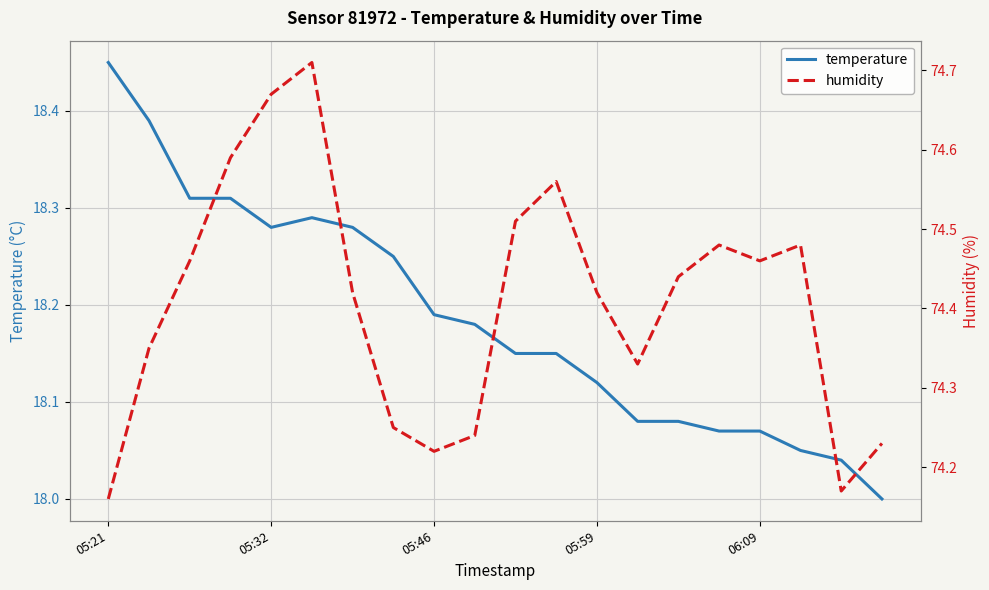

Reading right to left, what are all the values shown in this chart?

temperature: 18.0	18.0	18.1	18.1	18.1	18.1	18.1	18.1	18.1	18.1	18.2	18.2	18.2	18.3	18.3	18.3	18.3	18.3	18.4	18.4
humidity: 74.2	74.2	74.5	74.5	74.5	74.4	74.3	74.4	74.6	74.5	74.2	74.2	74.2	74.4	74.7	74.7	74.6	74.5	74.3	74.2